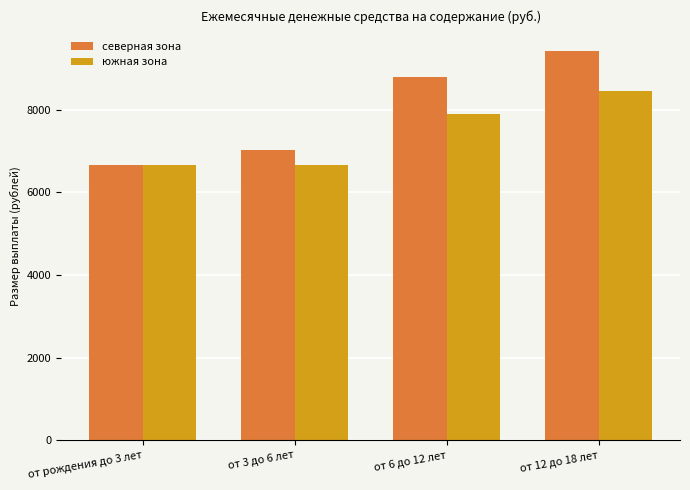

Are the bars horizontal?

No